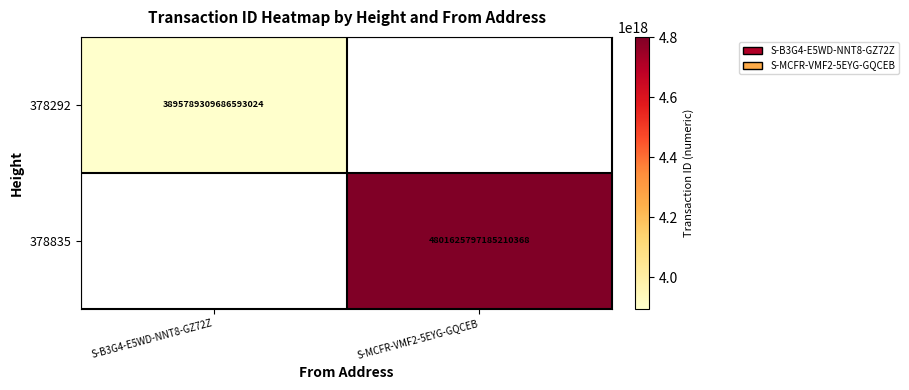

True or false: 378292 has a value of 6442453189505826816 at S-B3G4-E5WD-NNT8-GZ72Z.

False